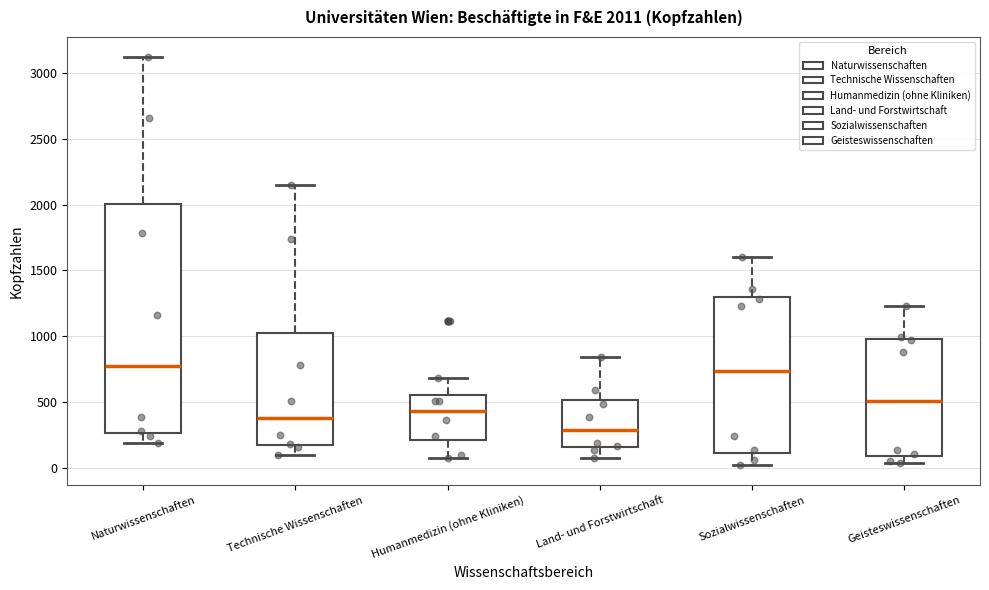

Which box is the tallest, from its lower edge to its upper edge?

Naturwissenschaften